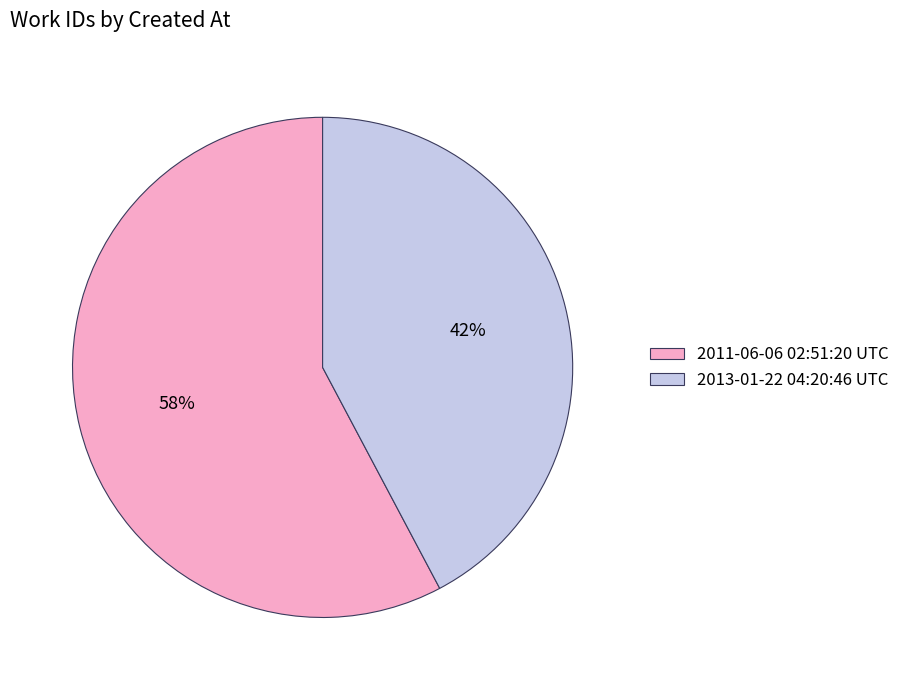

What is the ratio of the value at 2011-06-06 02:51:20 UTC to the value at 2013-01-22 04:20:46 UTC?

1.4